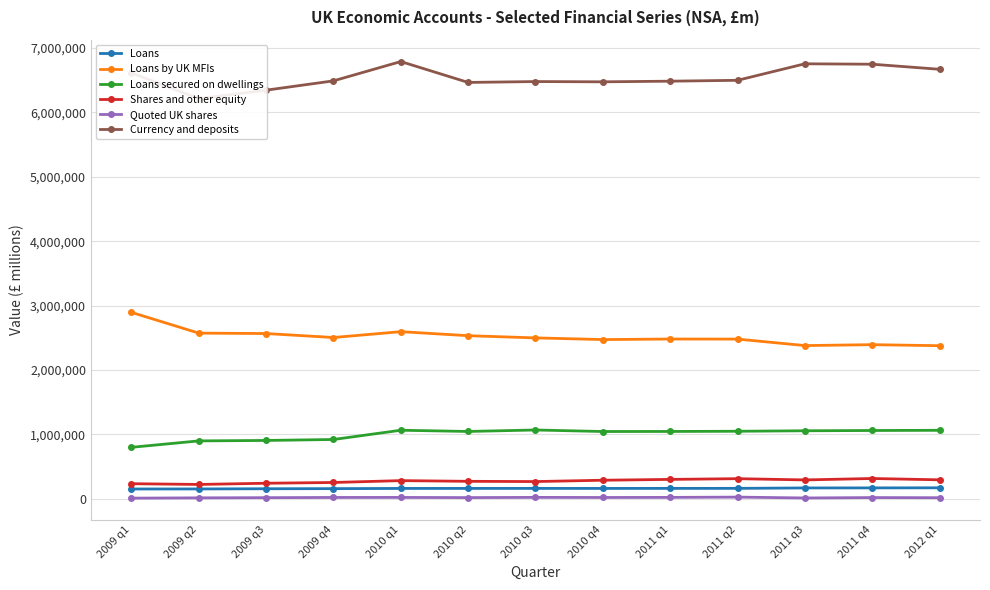

What is the label of the 12th point from the left?

2011 q4